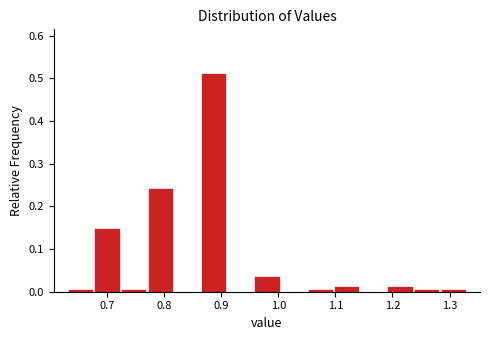

Reading left to right, transcribe this chart: for each bar, give the range it covers on the x-axis and its height. Neither the bar edges nor the heights are printed on the chart, so give them approximately, as read against the axes.

0.63 to 0.68: under 0.01
0.68 to 0.72: 0.15
0.72 to 0.77: under 0.01
0.77 to 0.82: 0.24
0.82 to 0.86: 0
0.86 to 0.91: 0.51
0.91 to 0.96: 0
0.96 to 1.00: 0.04
1.00 to 1.05: 0
1.05 to 1.10: under 0.01
1.10 to 1.14: 0.01
1.14 to 1.19: 0
1.19 to 1.24: 0.01
1.24 to 1.28: under 0.01
1.28 to 1.33: under 0.01